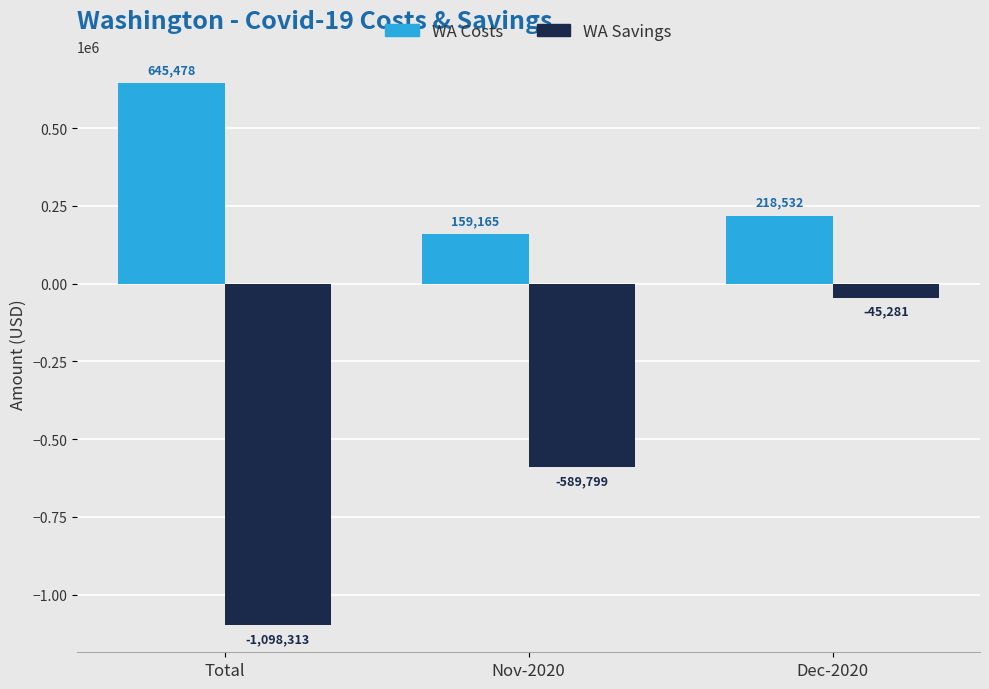

What value does the WA Savings series have at Nov-2020?

-589798.7